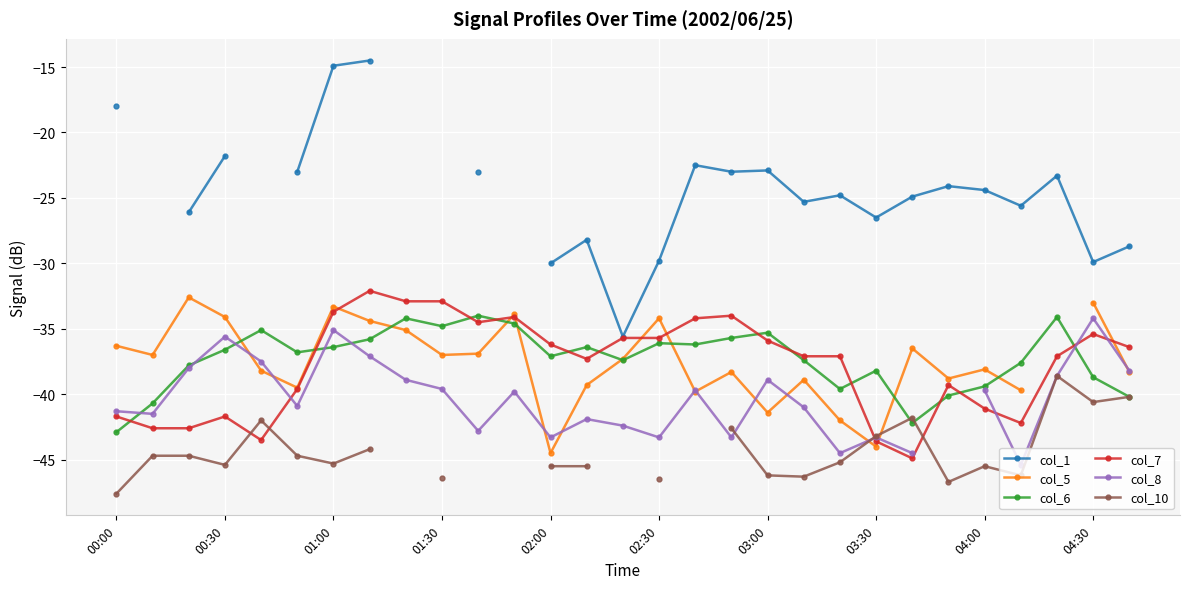

What is the minimum value shown in the chart?

-47.6